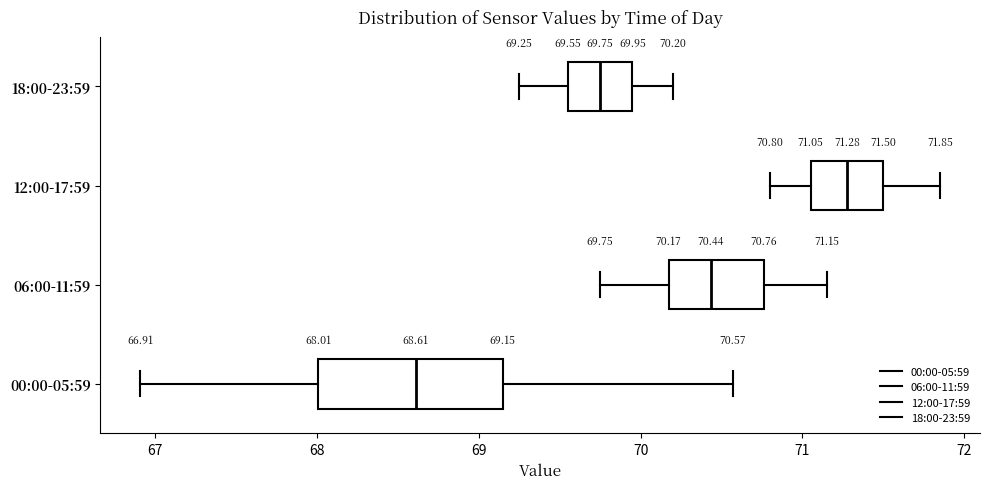

Which box's median line is the furthest to the right?

12:00-17:59